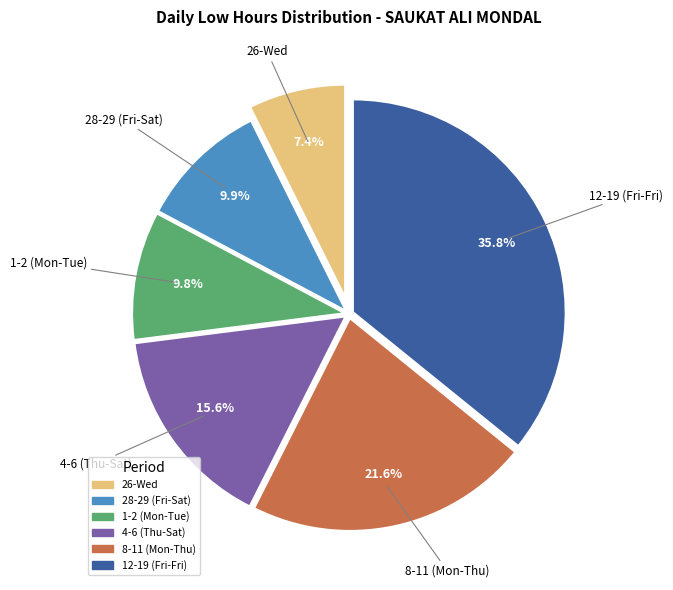

To the nearest percent, what is the average slice percentage?

17%